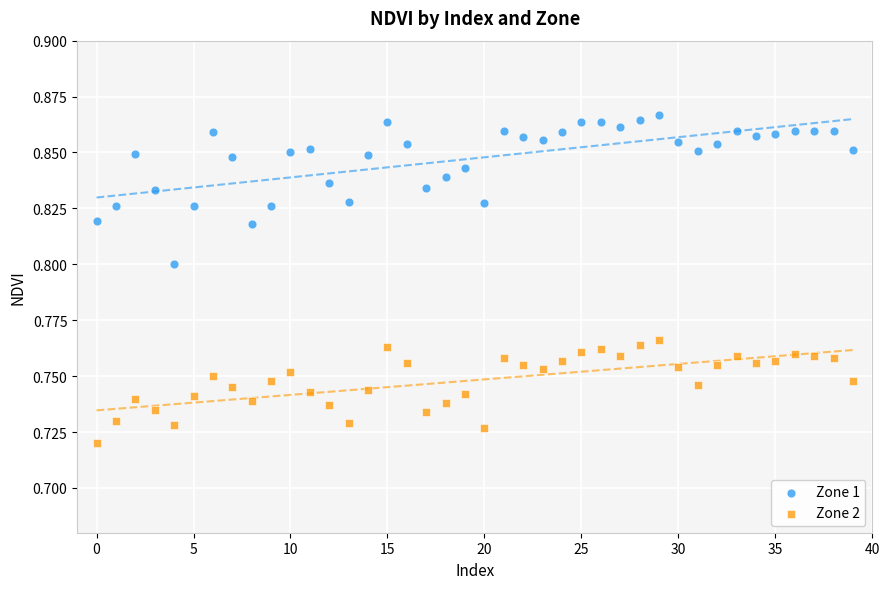

Which series reaches the maximum Y coordinate?

Zone 1